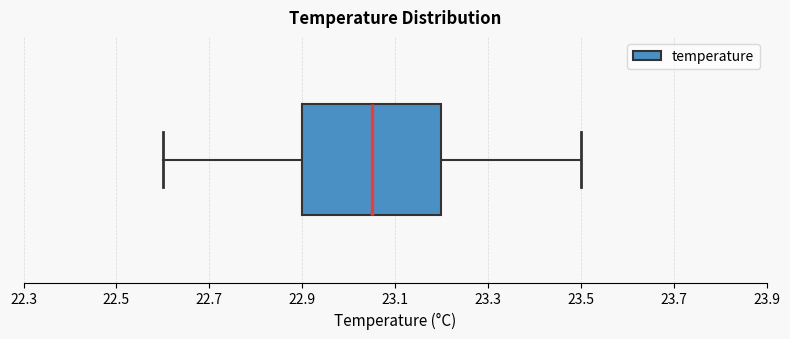

Where is the left edge of the box on the x-axis? The values are not printed on the chart, so give them approximately, as read against the axis.

22.90